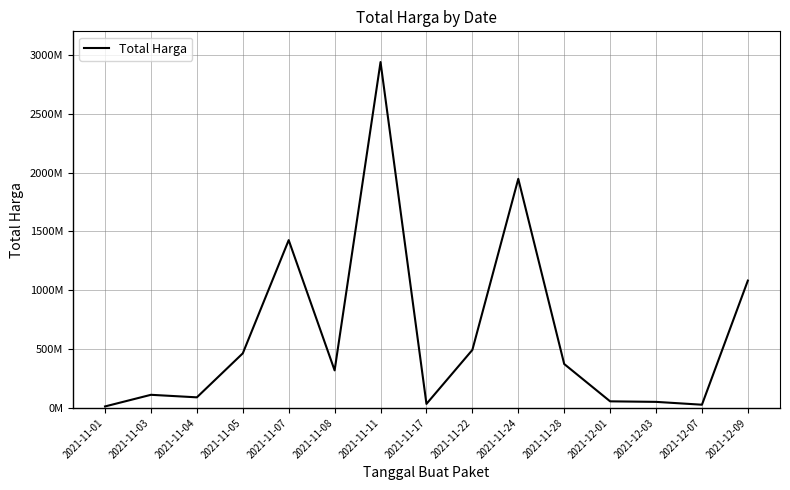

Is this an area chart (filled region under the line)?

No